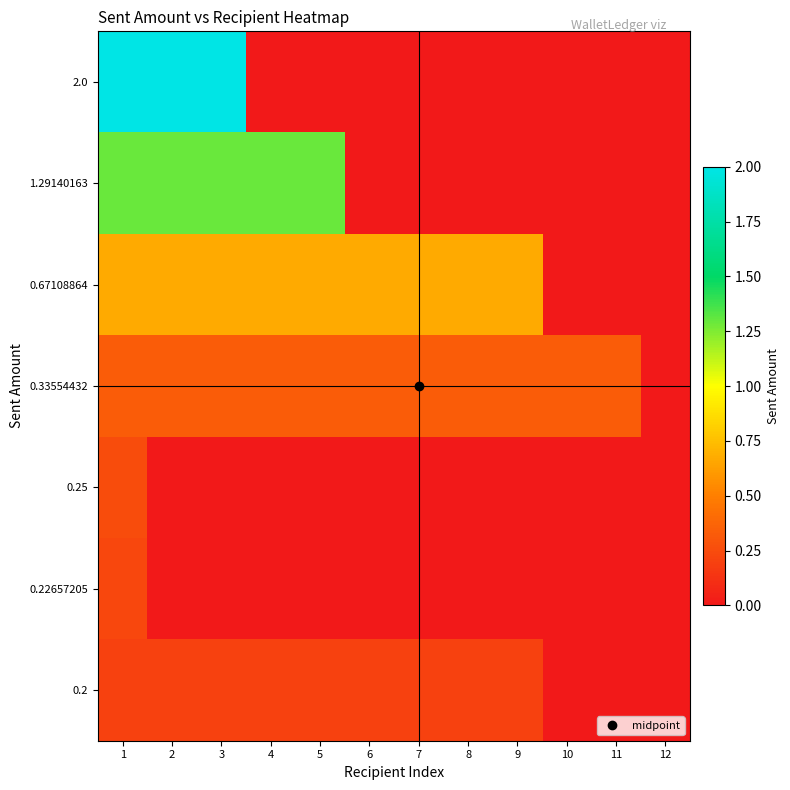

Which series has the largest range (max minus min)?

2.0